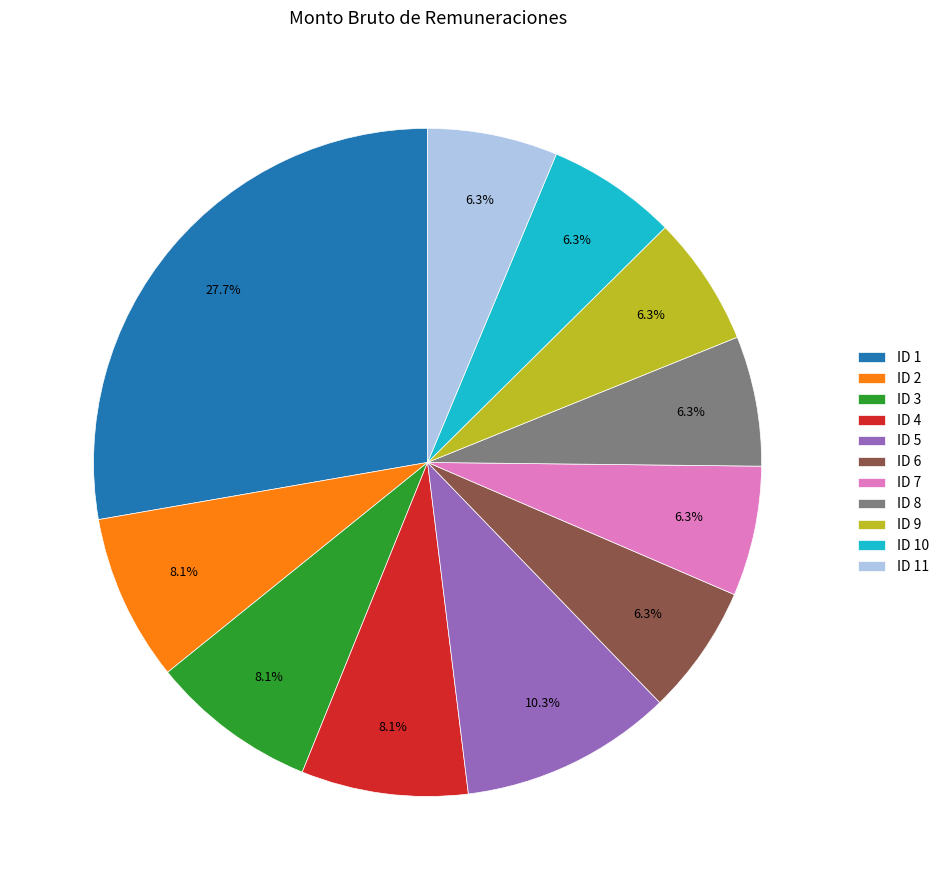

Is it true that ID 7 is 6% of the pie?

True